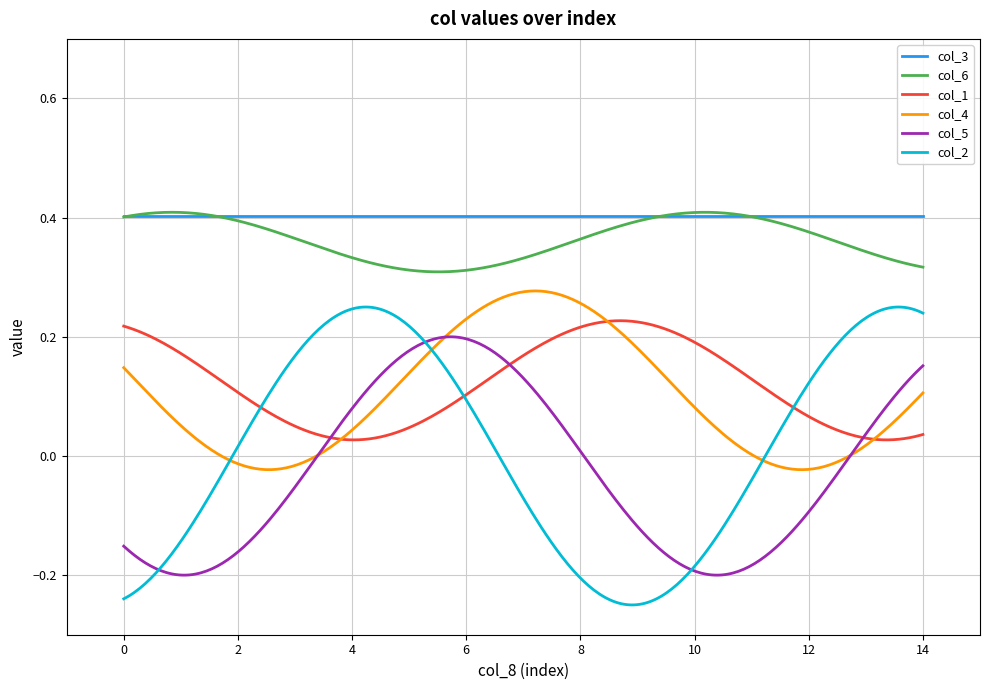

True or false: col_2 and col_3 intersect in this chart.

False